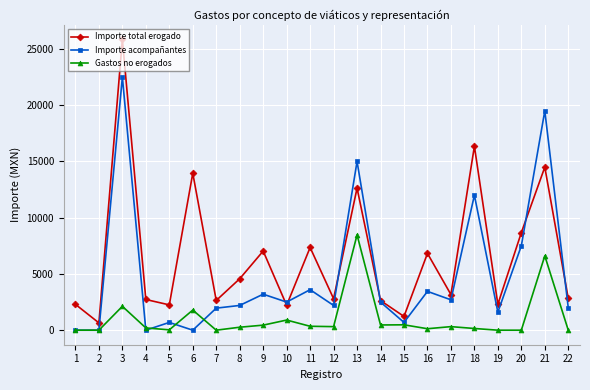

Does the chart have visible grid lines?

Yes